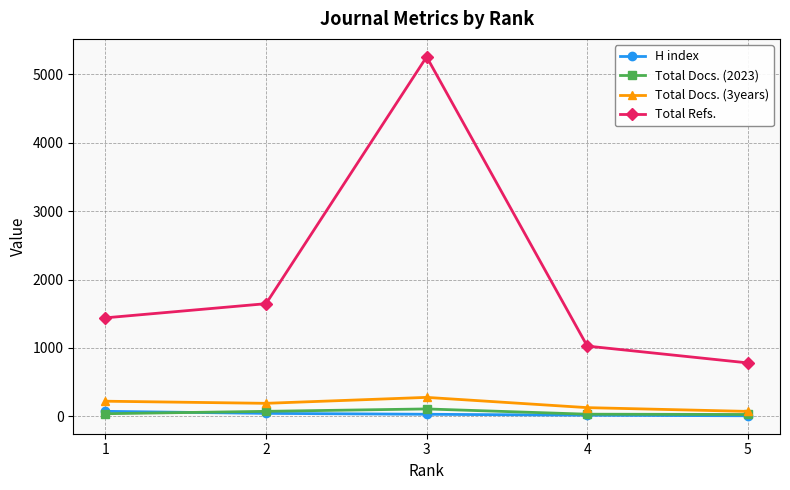

At which category does Total Refs. reach its first local peak?

3